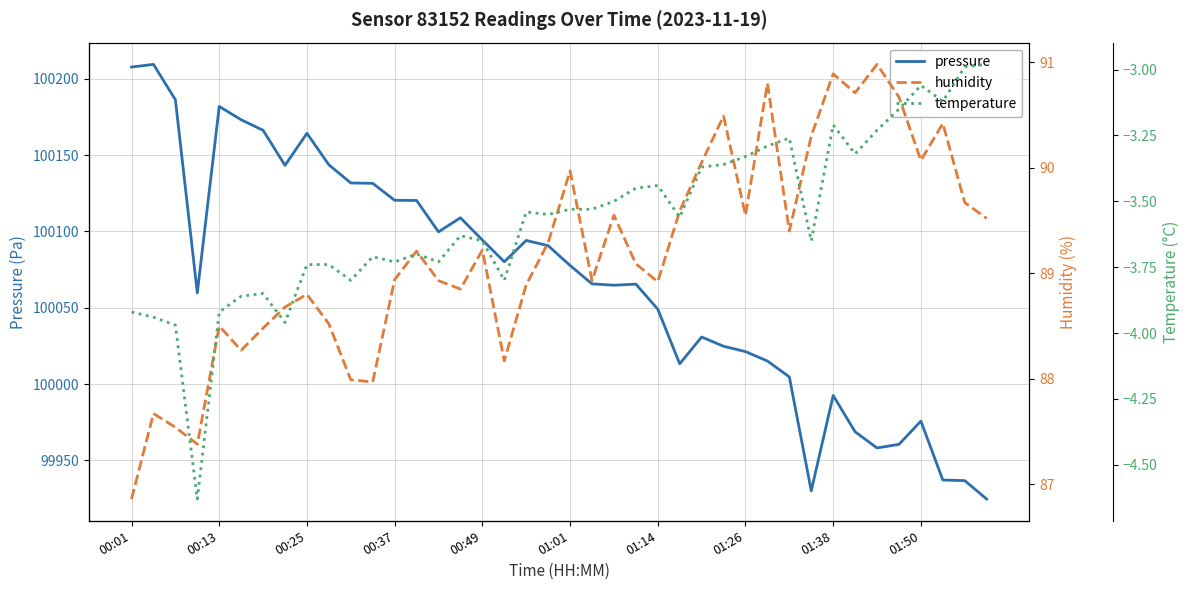

What is the minimum value for temperature?

-4.6